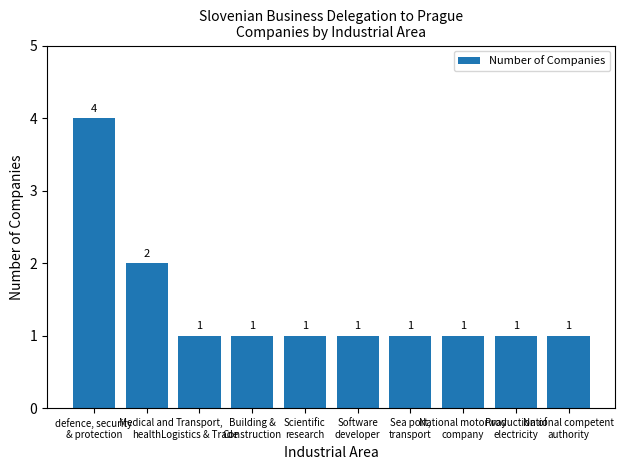

The value at National competent
authority is 1. True or false?

True